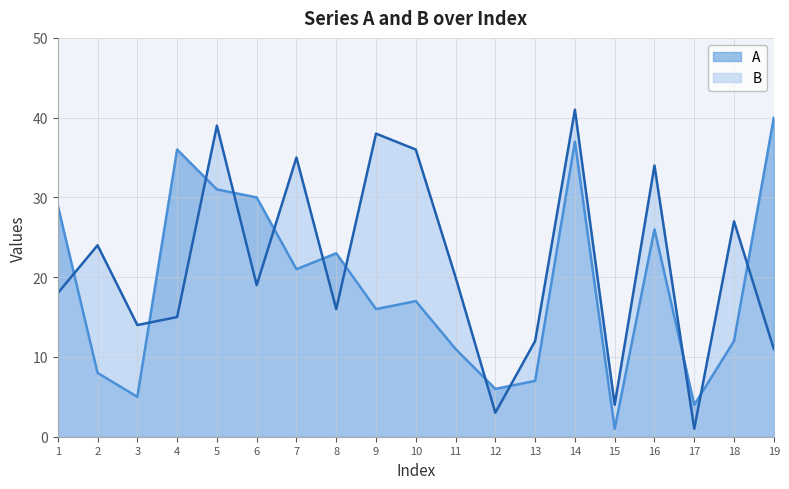

Which series has the largest total across all categories?

B